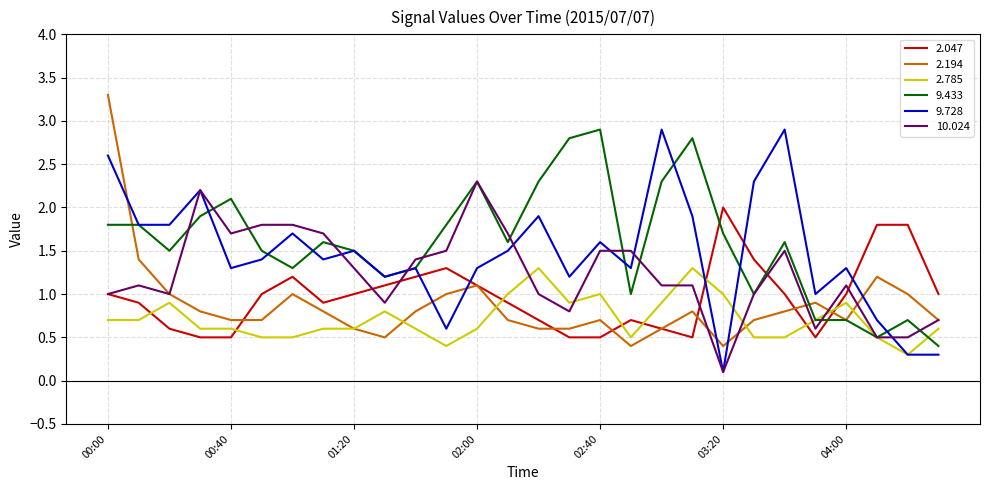

How many lines are shown in the chart?

6